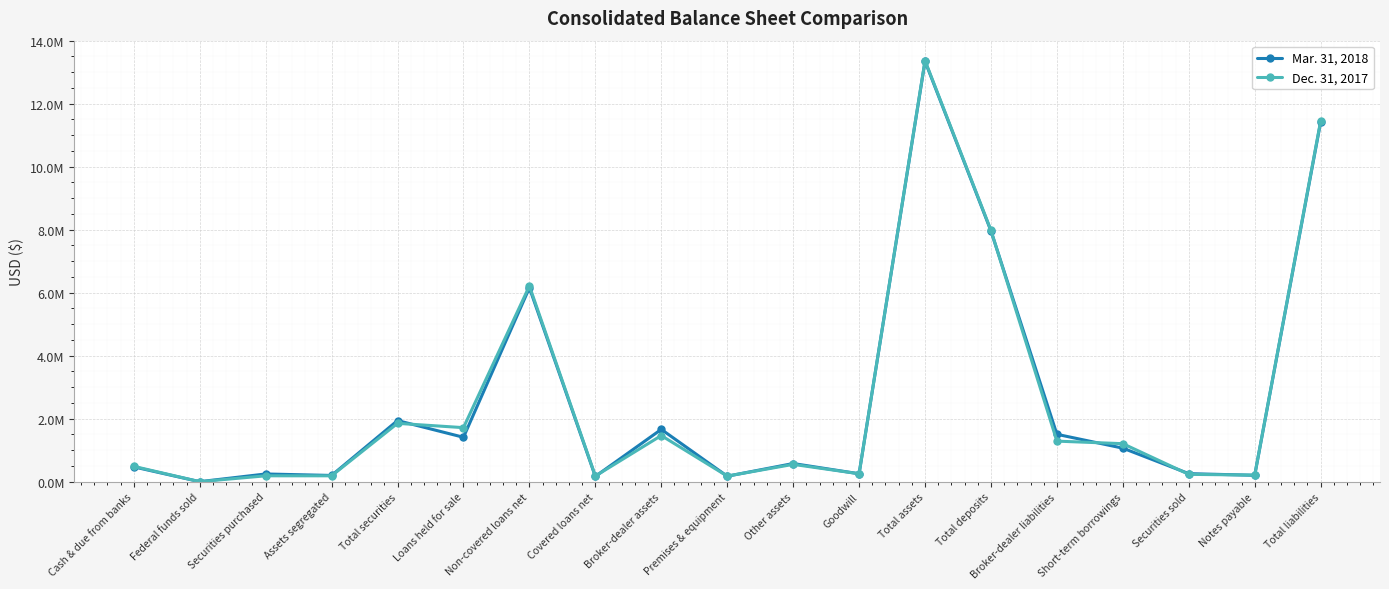

Is this an area chart (filled region under the line)?

No